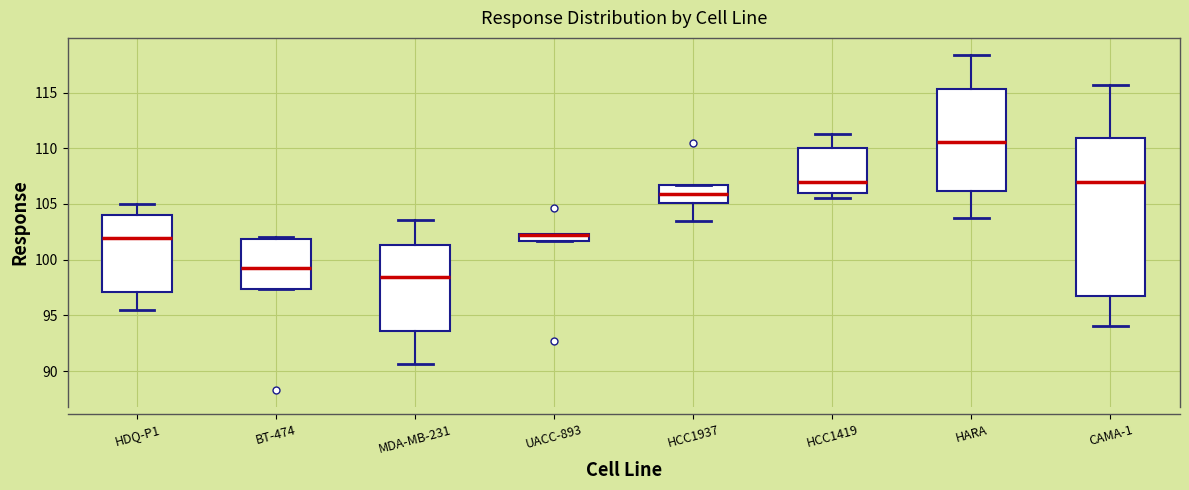

Comparing the boxes themselves (not the whiskers), which one is the tallest?

CAMA-1